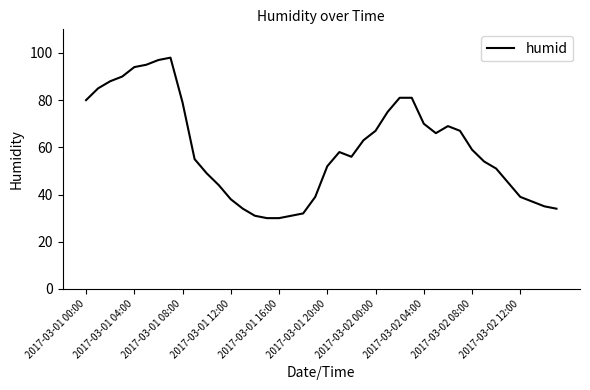

What is the smallest value displayed?

30